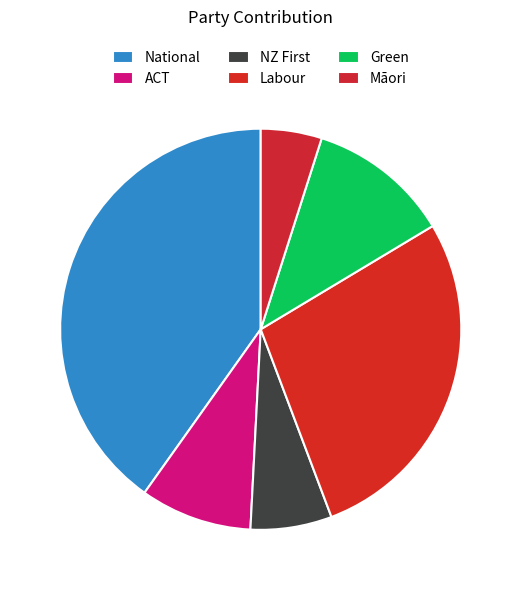

Between Green and ACT, which is larger?

Green